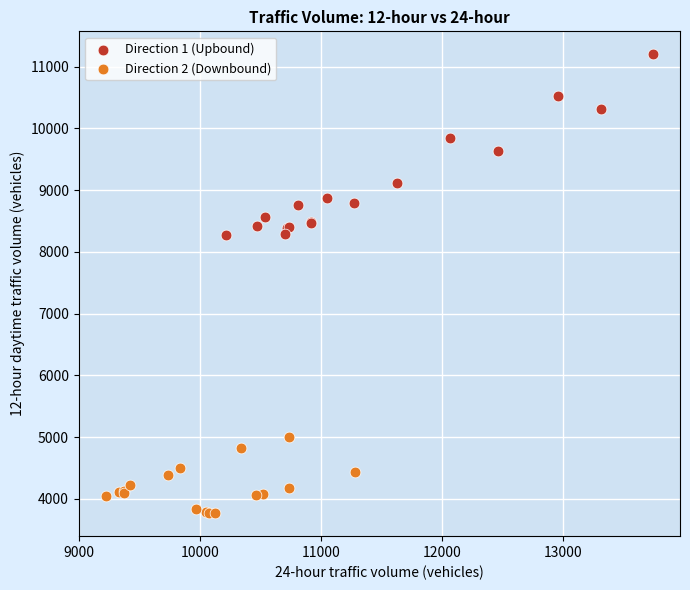

Which series has the widest spread of Y values?

Direction 1 (Upbound)